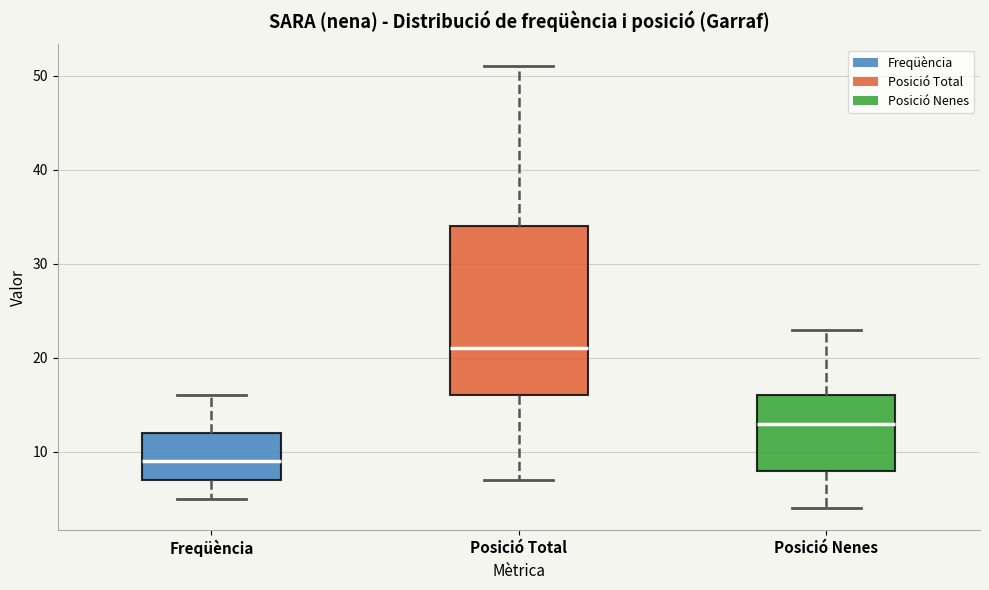

Reading left to right, transcribe this box plot: for each box, give where its median line is, the range the box spans, and where its two whiskers end, as read against the y-axis. The values are not printed on the chart, so give them approximately, as read against the axis.

Freqüència: median 9, box 7 to 12, whiskers 5 to 16
Posició Total: median 21, box 16 to 34, whiskers 7 to 51
Posició Nenes: median 13, box 8 to 16, whiskers 4 to 23